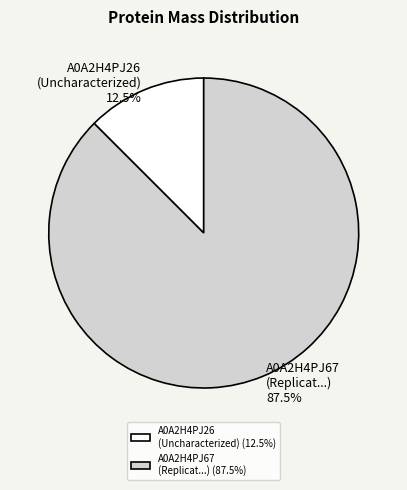

What is the ratio of the value at A0A2H4PJ67 (Replicat...) to the value at A0A2H4PJ26 (Uncharacterized)?

7.0